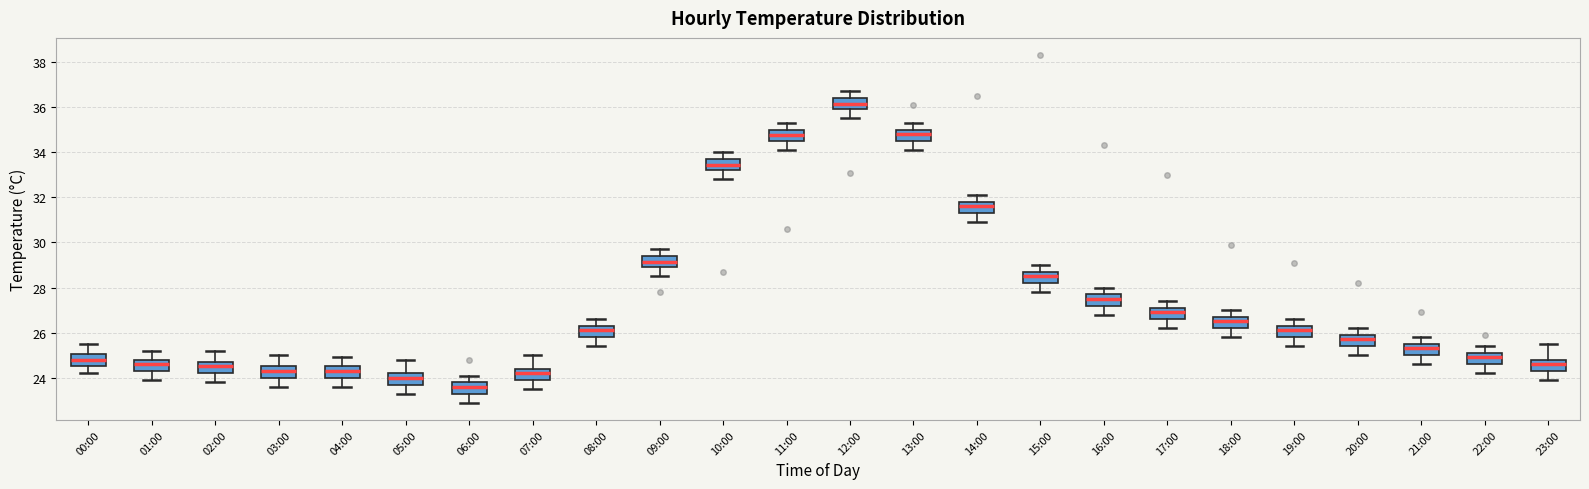

Where does the lower whisker of the box for 09:00 end on the y-axis? The values are not printed on the chart, so give them approximately, as read against the axis.

28.6